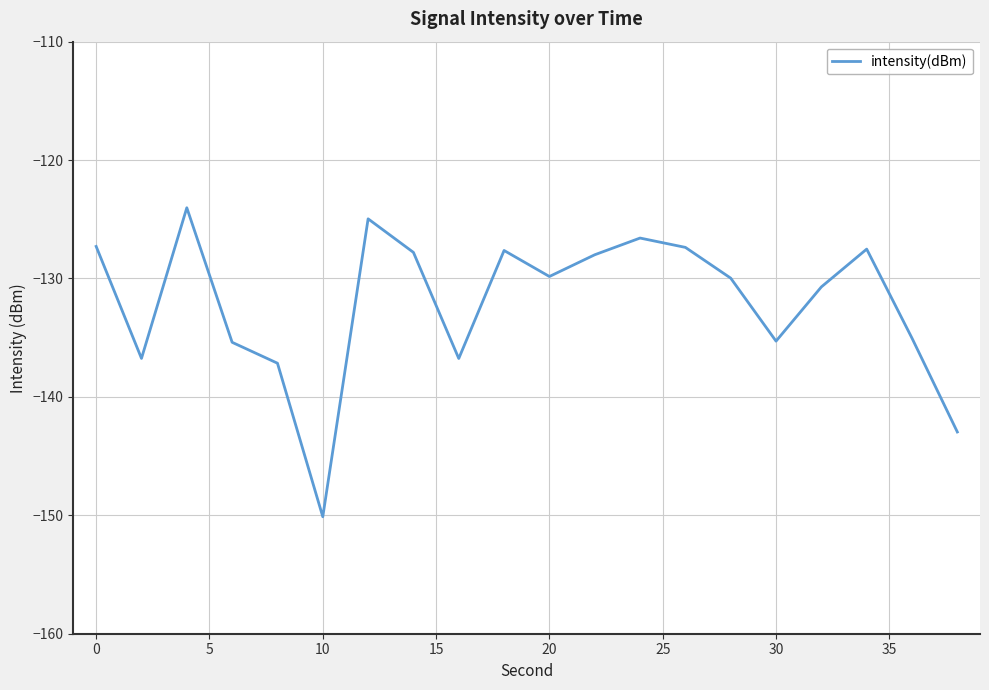

What is the smallest value displayed?

-150.1